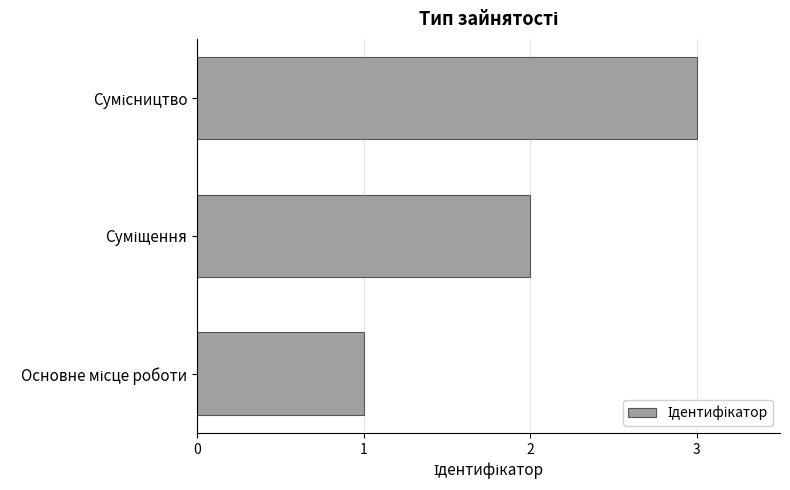

What is the sum of all values?

6